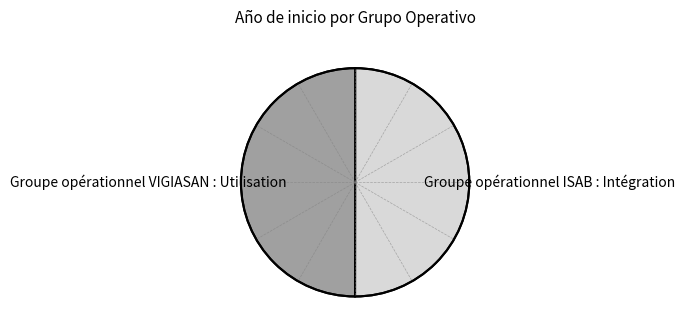

How many slices are in this pie chart?

2